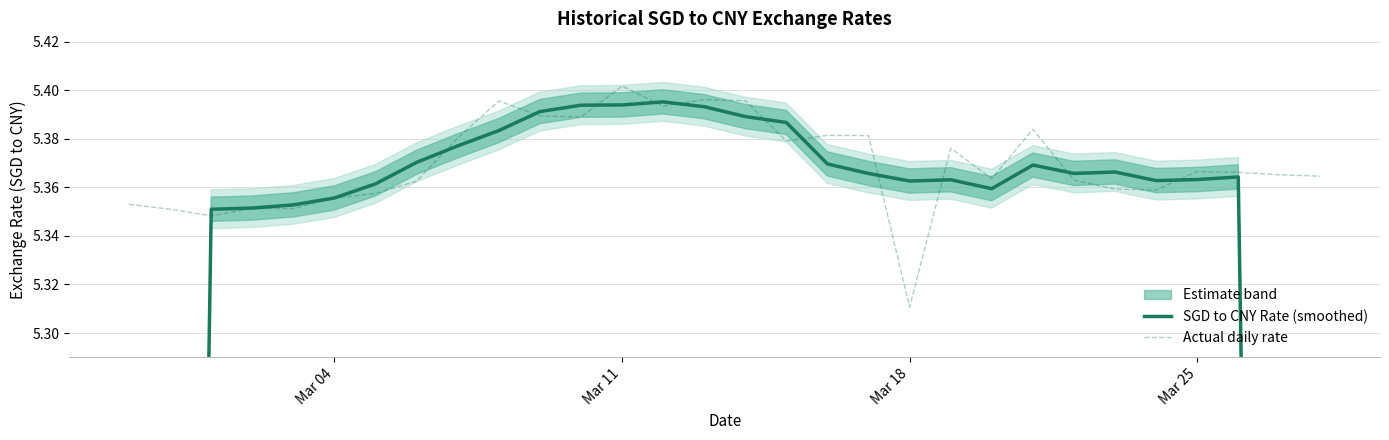

After their last crossing, which series has the higher values: Actual daily rate or SGD to CNY Rate (smoothed)?

Actual daily rate